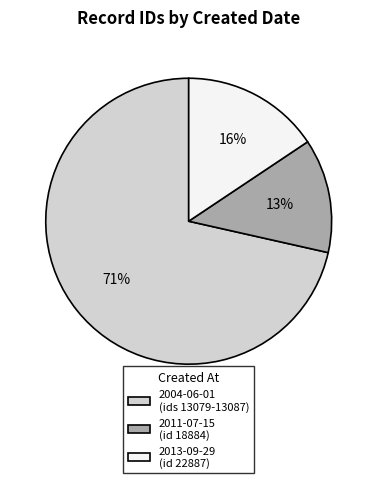

To the nearest percent, what is the combined percentage of 2004-06-01 (ids 13079-13087) and 2011-07-15 (id 18884)?

84%